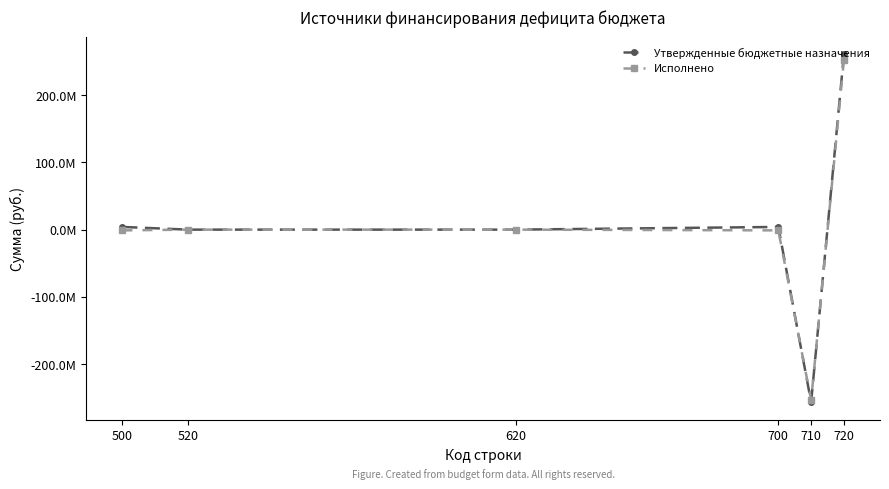

What are all the series names shown in the legend?

Утвержденные бюджетные назначения, Исполнено